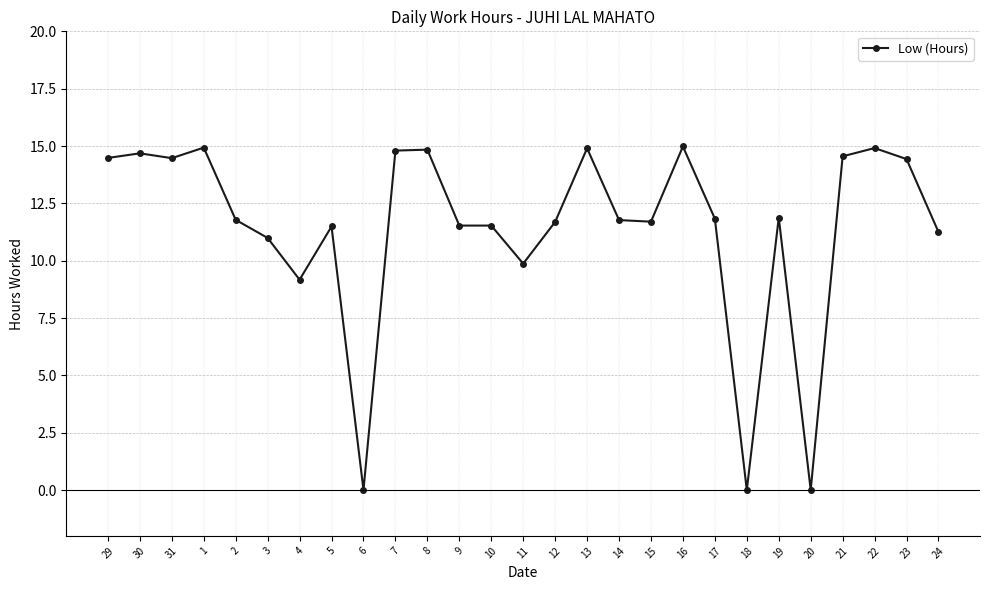

What is the value of the 13th point from the left?

11.5